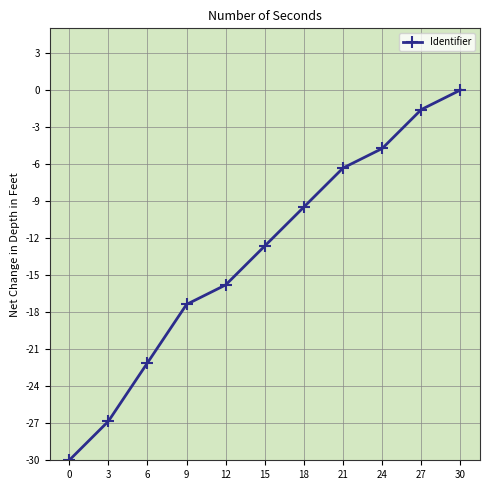

True or false: there are more than 0 points higher than both neighbors.

False